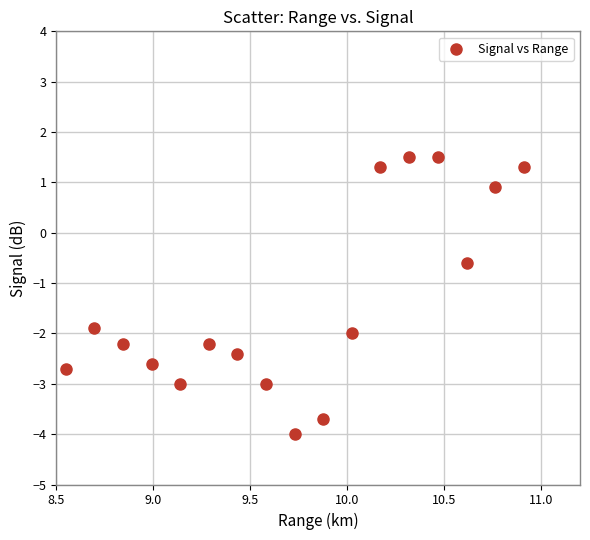

What is the range of Y values (max minus min)?

5.5